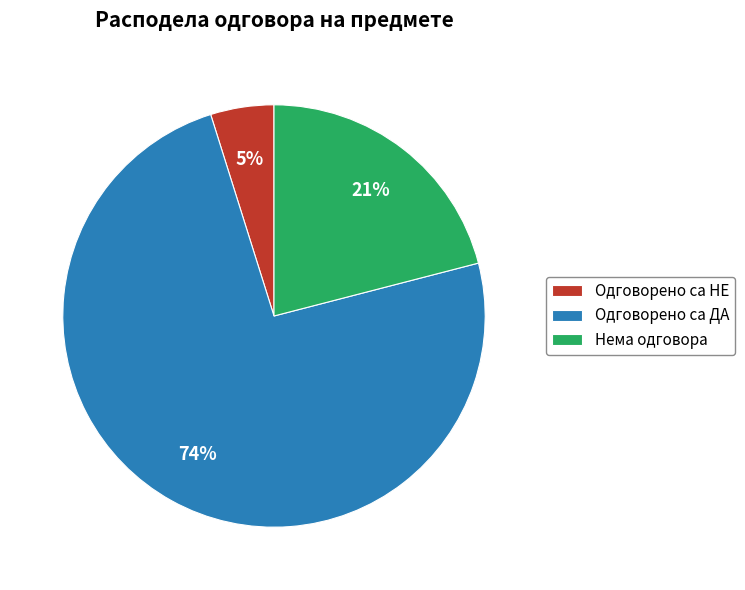

Rank the categories by value from lowest to highest.

Одговорено са НЕ, Нема одговора, Одговорено са ДА